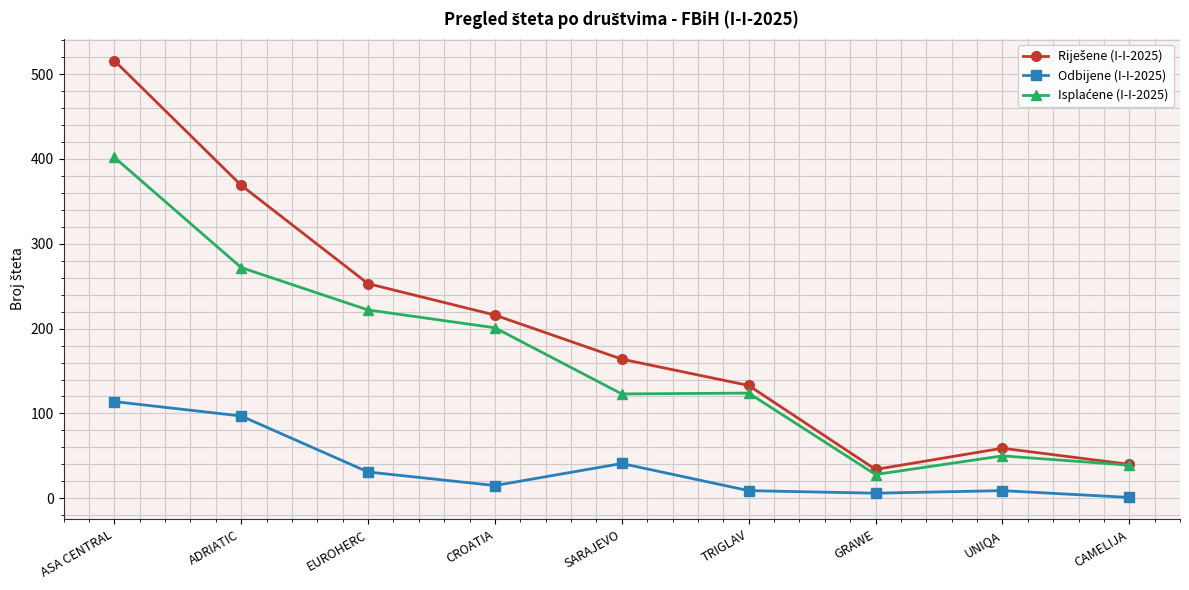

How many data points in Odbijene (I-I-2025) are less than 15?

4